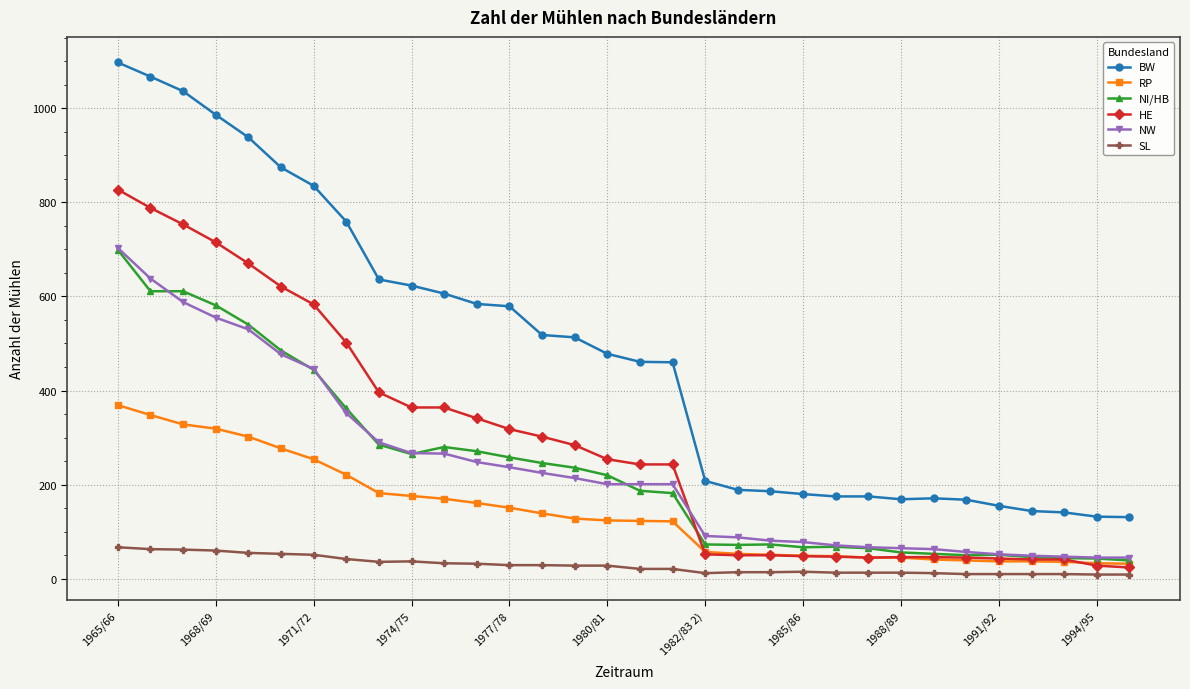

Which series has the widest spread of values?

BW